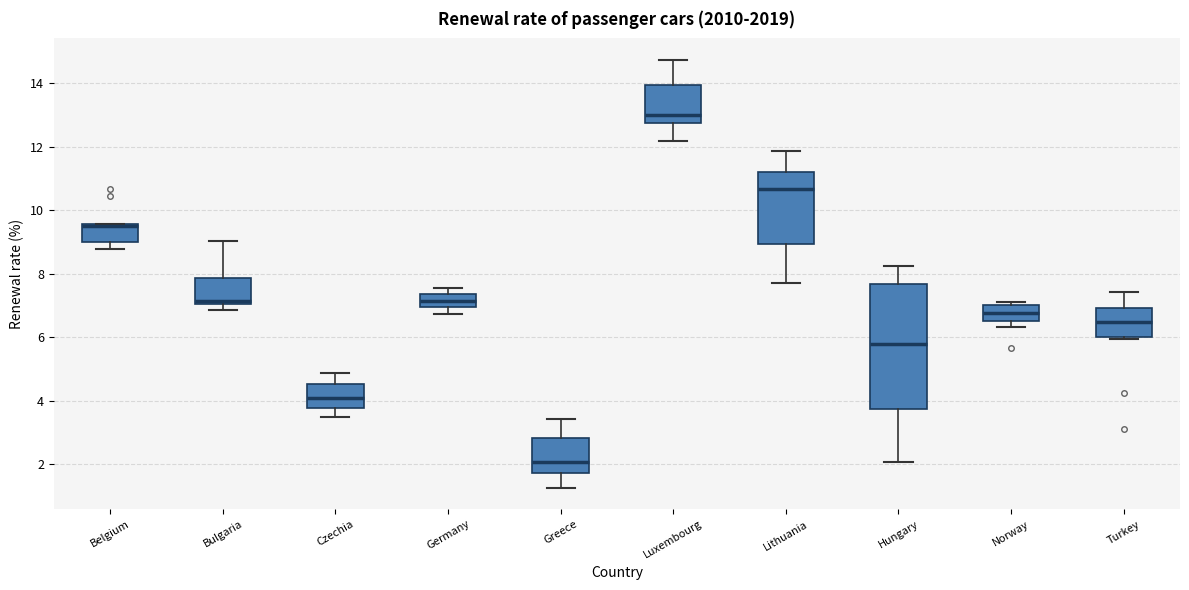

Reading left to right, transcribe this box plot: for each box, give where its median line is, the range the box spans, and where its two whiskers end, as read against the y-axis. The values are not printed on the chart, so give them approximately, as read against the axis.

Belgium: median 9.4, box 9.0 to 9.6, whiskers 8.8 to 9.6
Bulgaria: median 7.2, box 7.0 to 7.8, whiskers 6.8 to 9.0
Czechia: median 4.0, box 3.8 to 4.6, whiskers 3.4 to 4.8
Germany: median 7.2, box 7.0 to 7.4, whiskers 6.8 to 7.6
Greece: median 2.0, box 1.8 to 2.8, whiskers 1.2 to 3.4
Luxembourg: median 13.0, box 12.8 to 14.0, whiskers 12.2 to 14.8
Lithuania: median 10.6, box 9.0 to 11.2, whiskers 7.8 to 11.8
Hungary: median 5.8, box 3.8 to 7.6, whiskers 2.0 to 8.2
Norway: median 6.8, box 6.6 to 7.0, whiskers 6.4 to 7.0 (just above the box's upper edge)
Turkey: median 6.4, box 6.0 to 7.0, whiskers 6.0 to 7.4